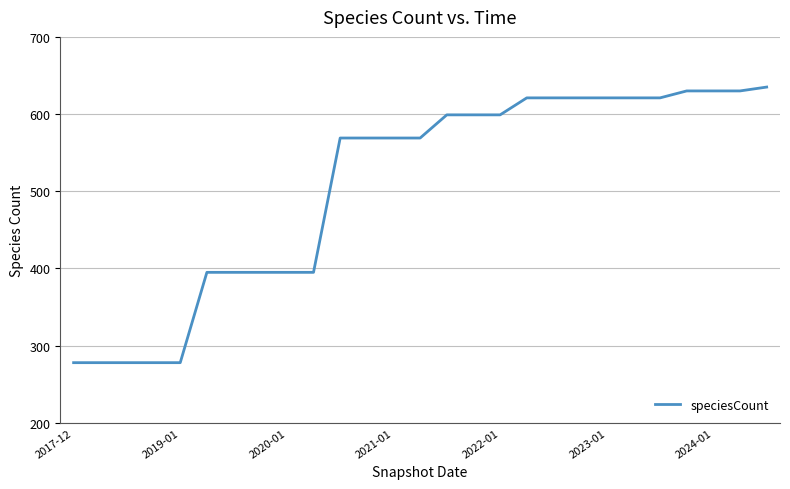

What is the maximum value shown in the chart?

635